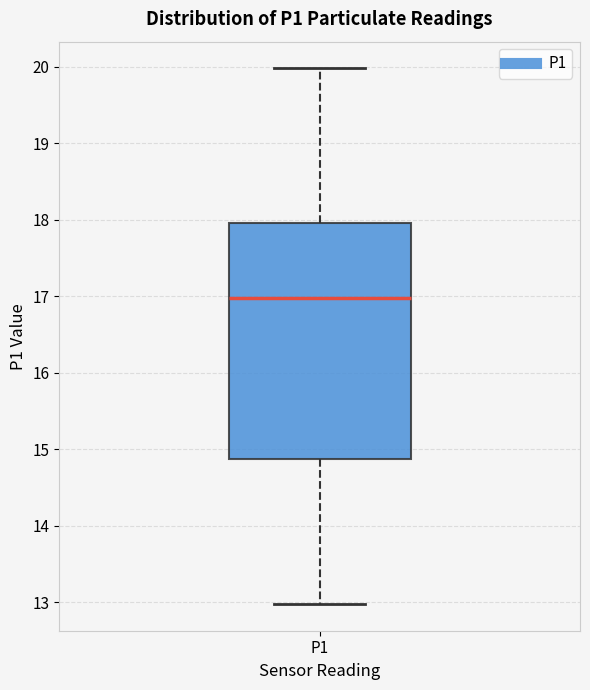

Transcribe this box plot: give where the median line is, the range the box spans, and where the two whiskers end, as read against the y-axis. The values are not printed on the chart, so give them approximately, as read against the axis.

median 17.0, box 14.9 to 18.0, whiskers 13.0 to 20.0